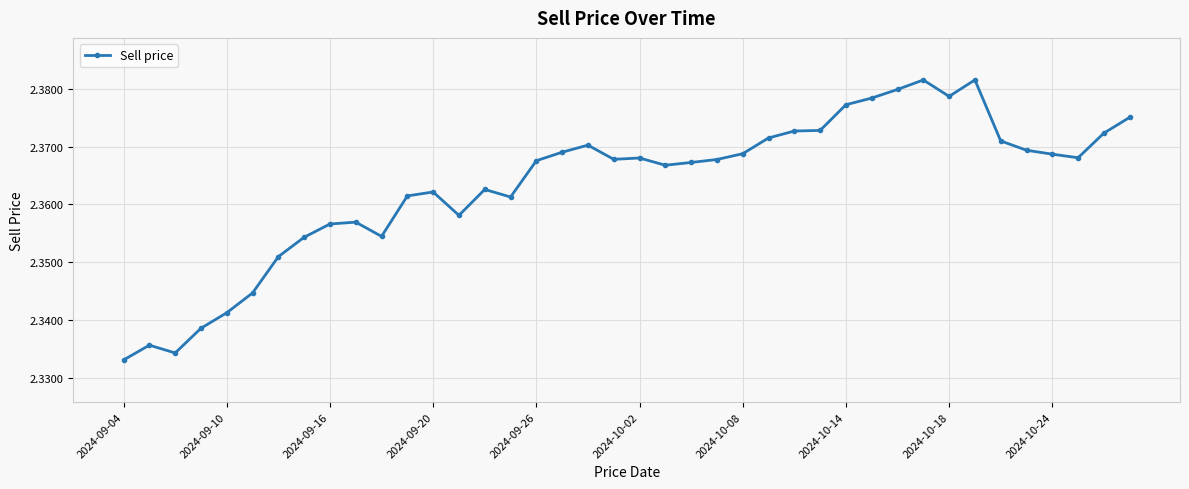

What is the sum of all values?

94.5